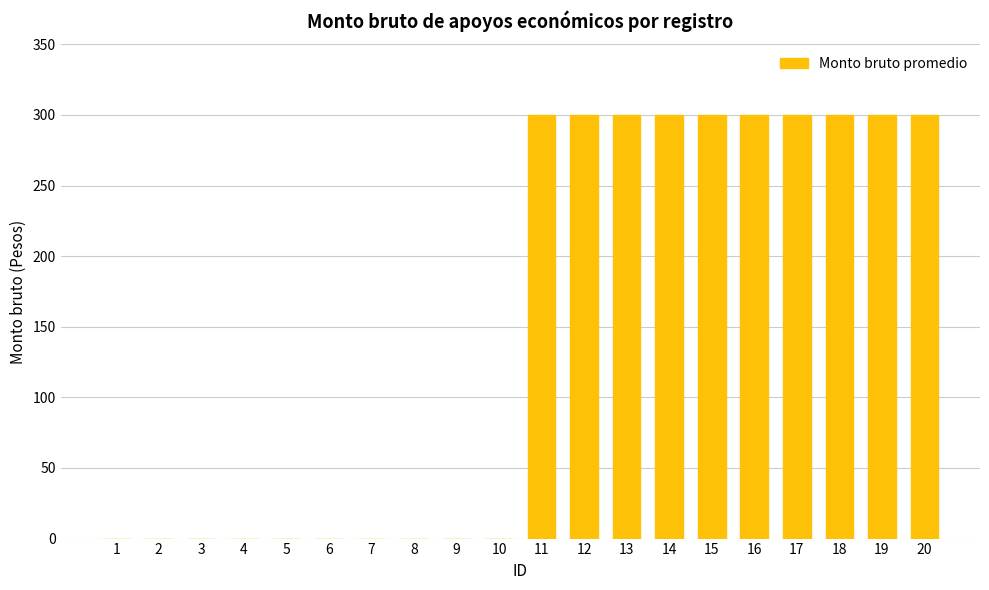

What is the change in value from 1 to 14?

+300